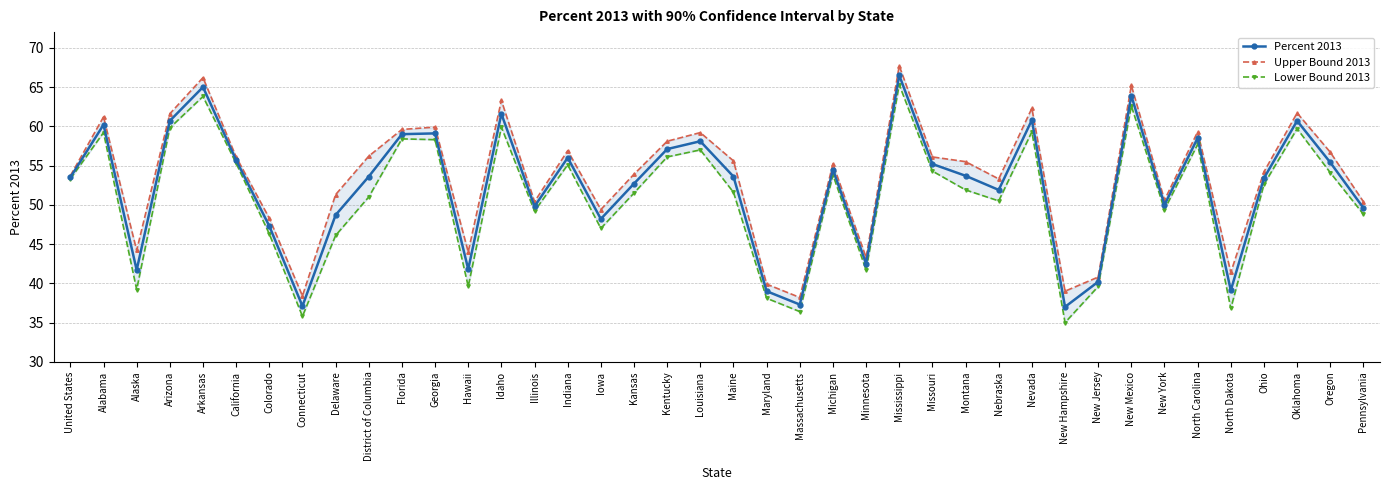

Between Arizona and Michigan, which is larger?

Arizona